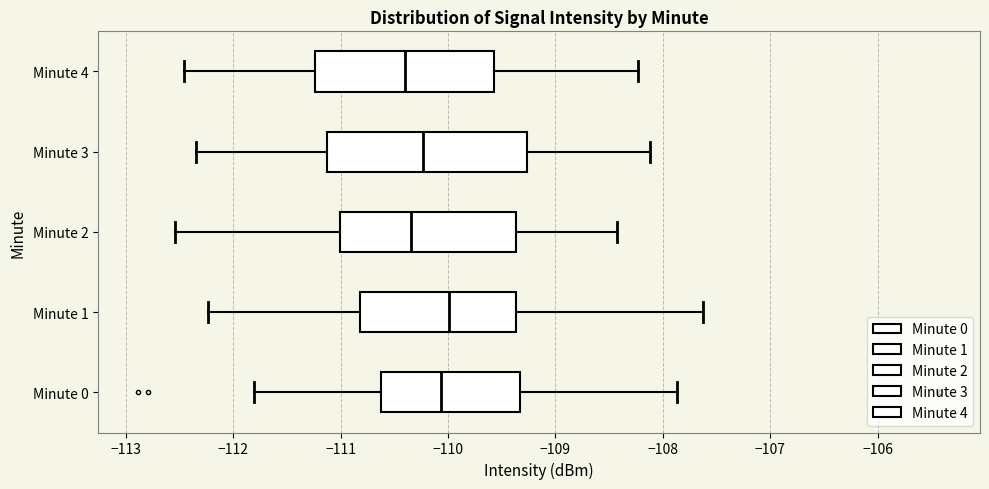

Where does the left whisker of the box for Minute 0 end on the x-axis? The values are not printed on the chart, so give them approximately, as read against the axis.

-111.8